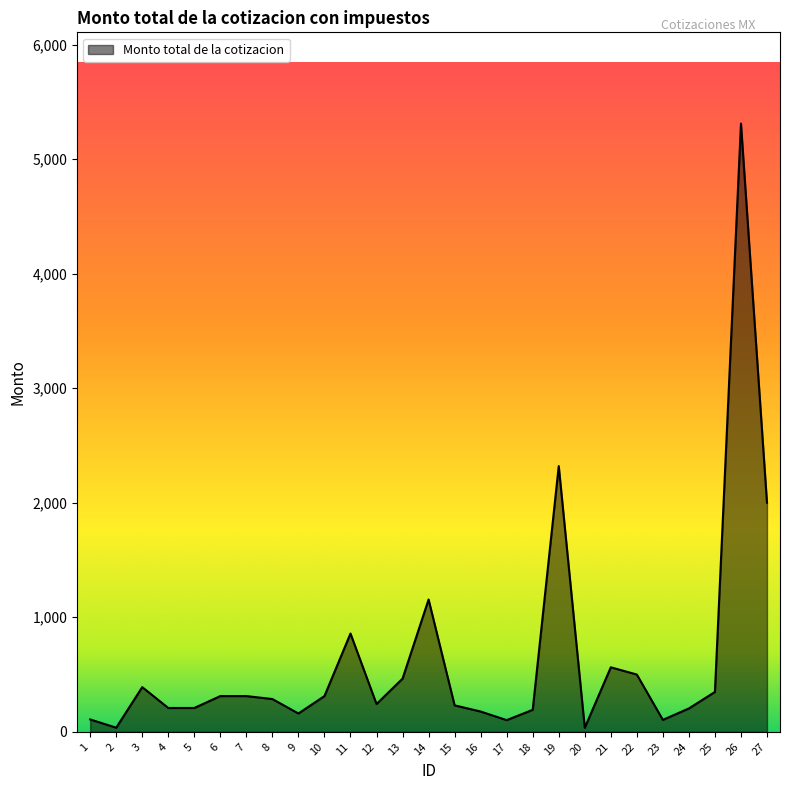

The value at 14 is 1735.7. True or false?

False